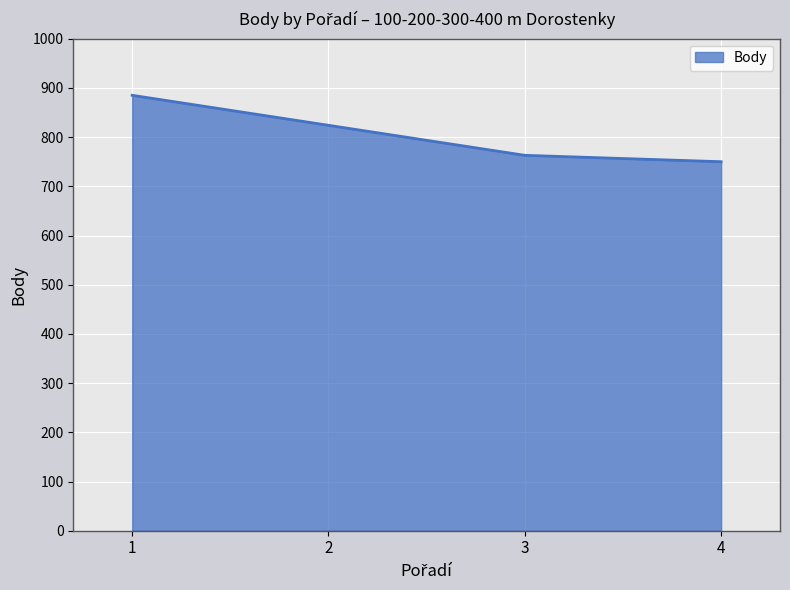

What is the difference between the maximum and minimum values?

135.0